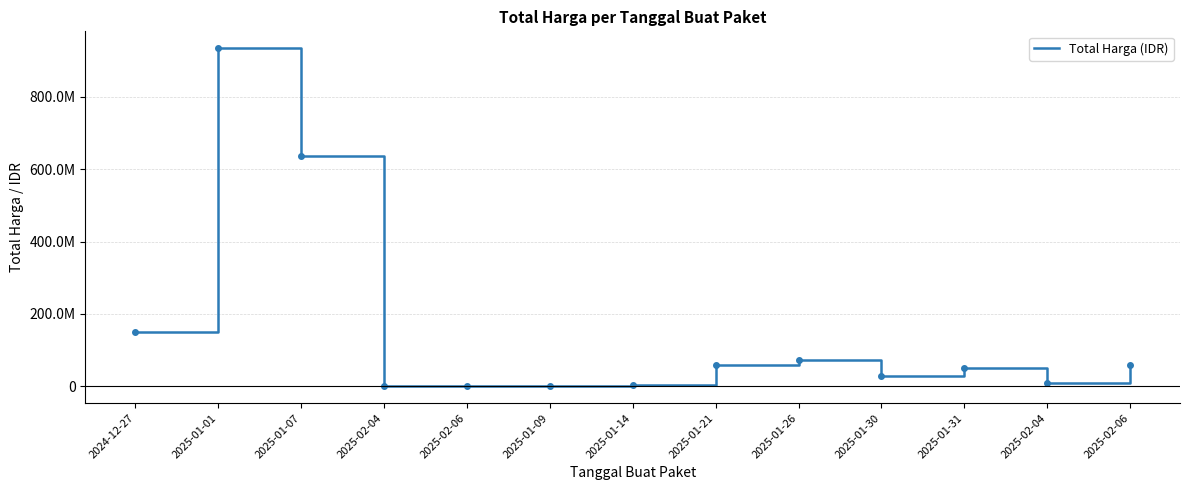

The value at 2025-01-31 is 16835118. True or false?

False